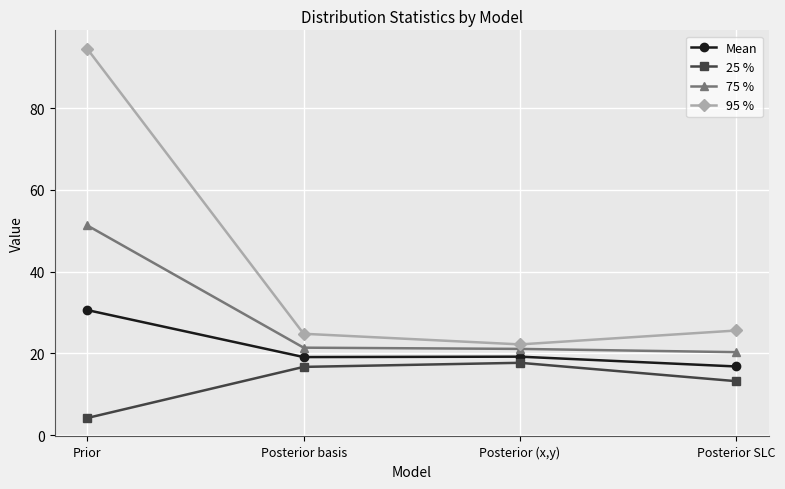

List the series in order of their peak value, lowest first.

25 %, Mean, 75 %, 95 %